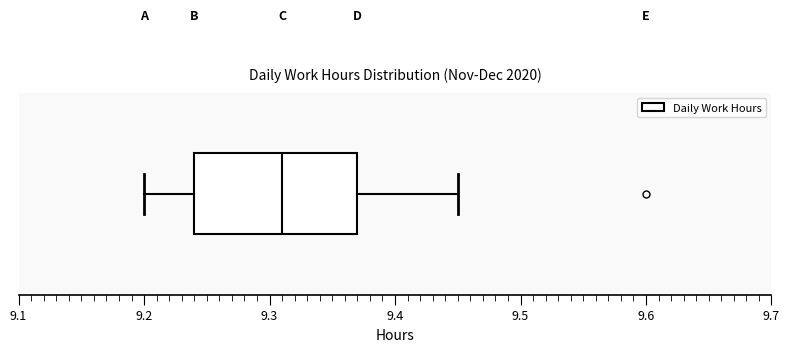

Where is the right edge of the box on the x-axis? The values are not printed on the chart, so give them approximately, as read against the axis.

9.37